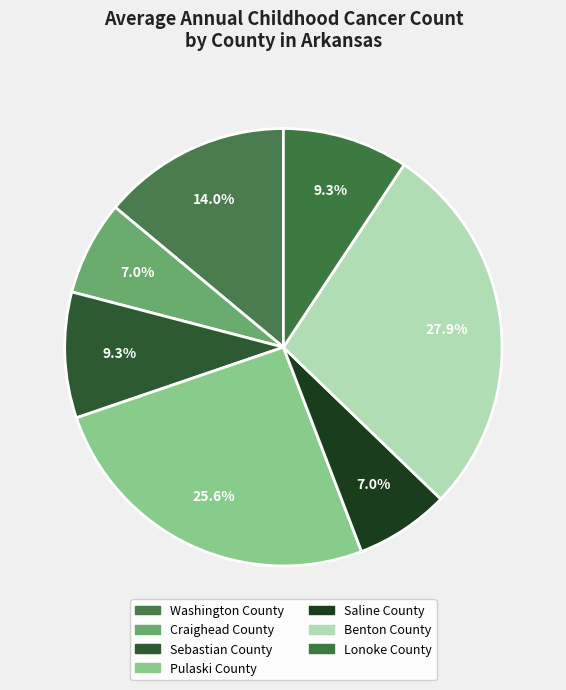

True or false: Craighead County accounts for 7% of the total.

True